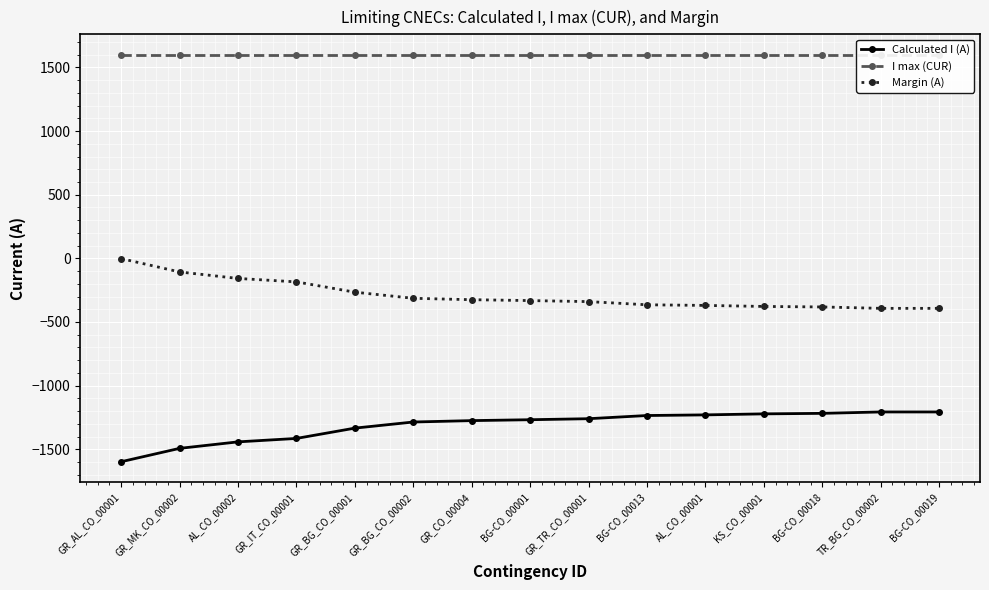

Rank the series at BG-CO_00018 from lowest to highest value.

Calculated I (A), Margin (A), I max (CUR)